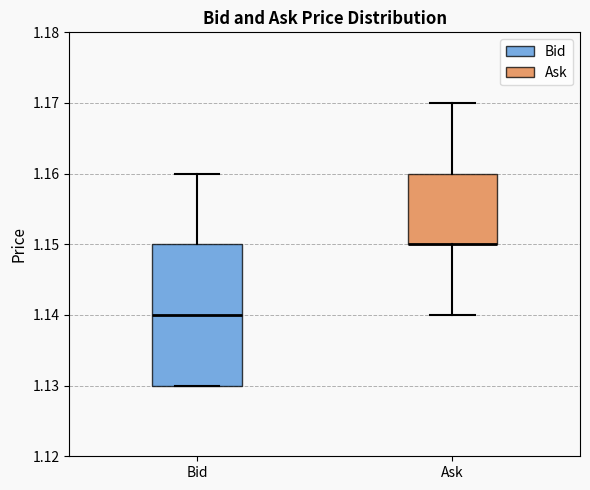

Comparing the boxes themselves (not the whiskers), which one is the tallest?

Bid